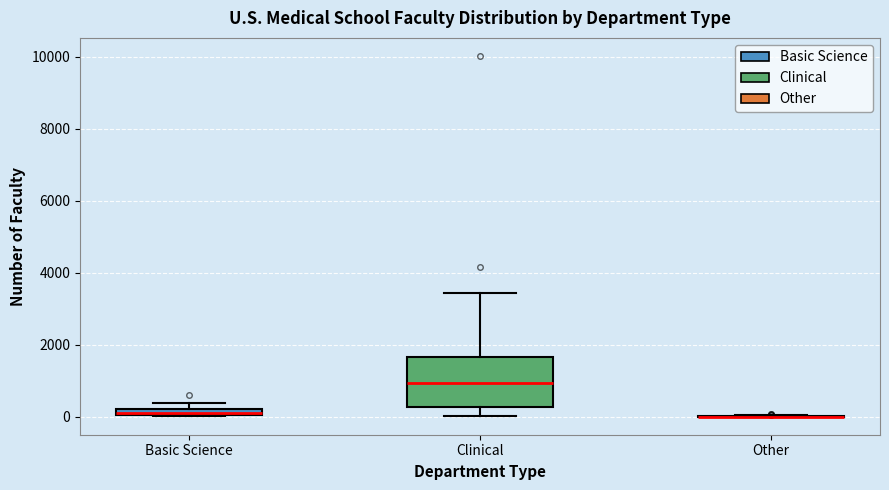

Comparing the boxes themselves (not the whiskers), which one is the tallest?

Clinical